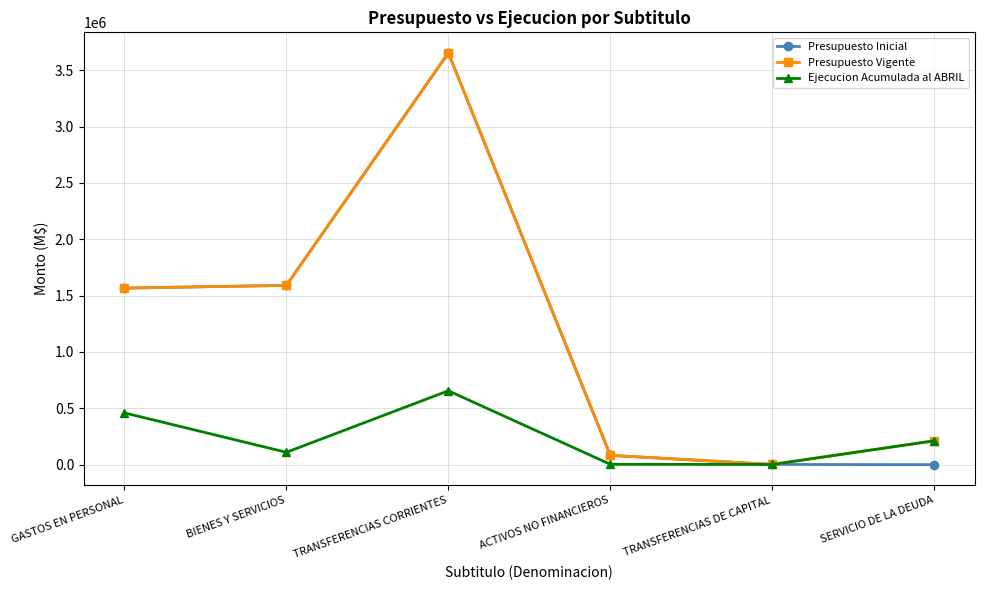

How many categories are shown in the chart?

6